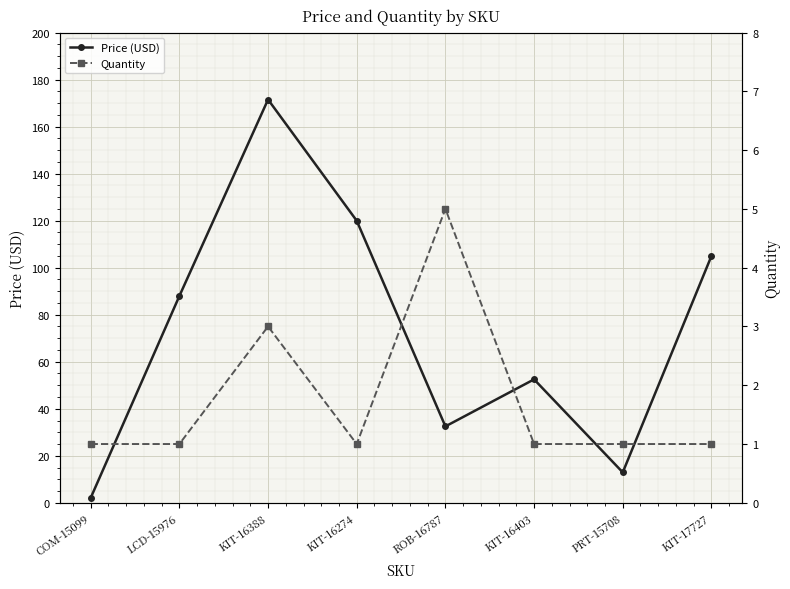

What is the average value of the Quantity series?

1.8